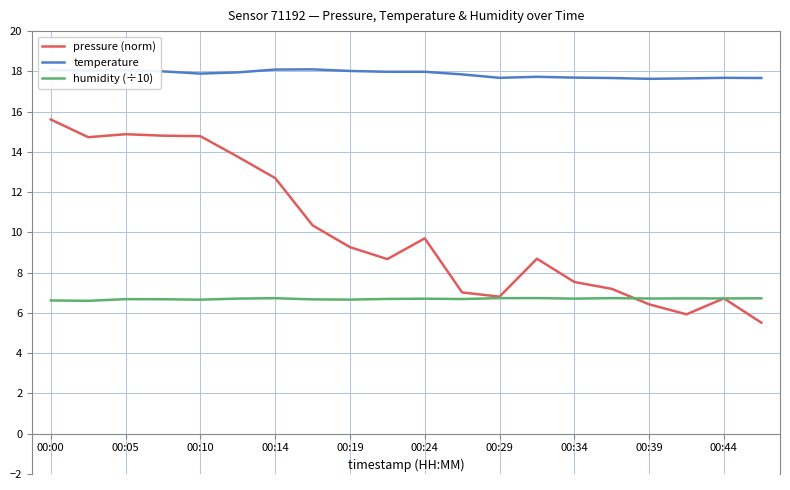

Which series has the largest total across all categories?

temperature